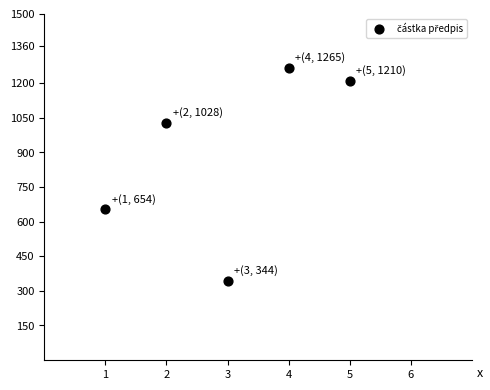

What Y value in the scatter plot is closest to 804?

653.5